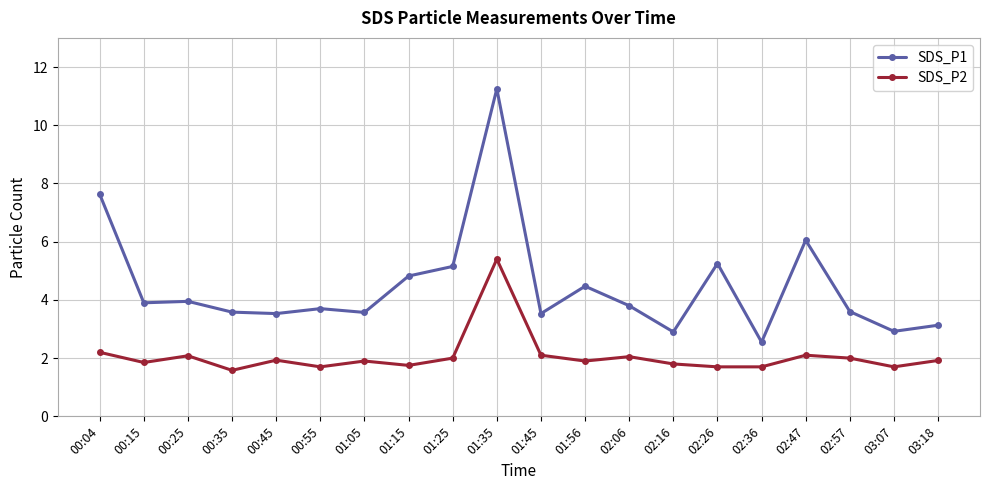

What is the label of the 10th point from the right?

01:45